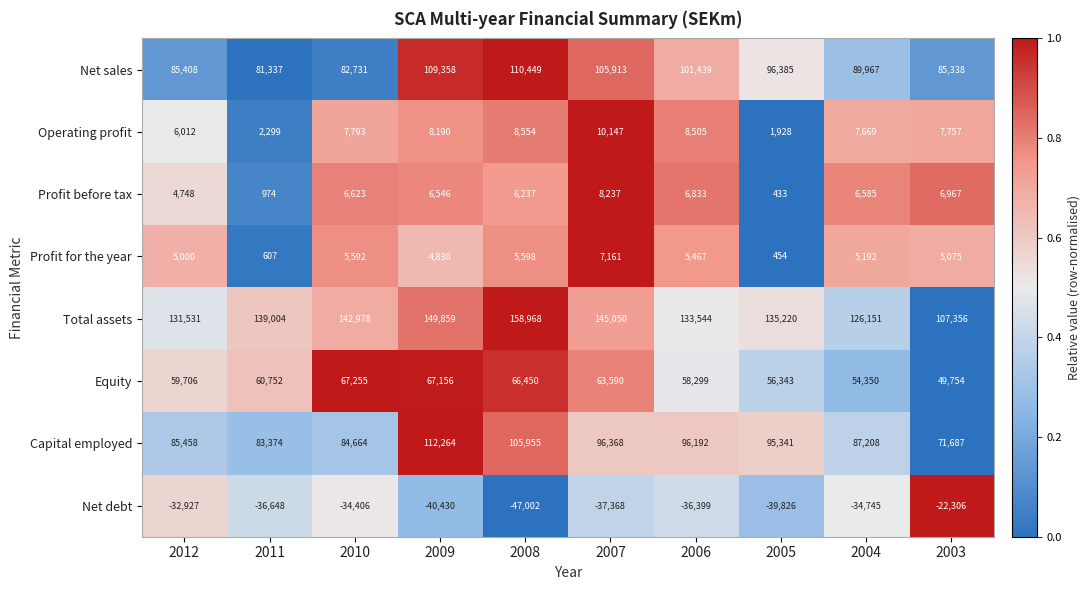

Which category has the lowest value in the Capital employed series?

2003